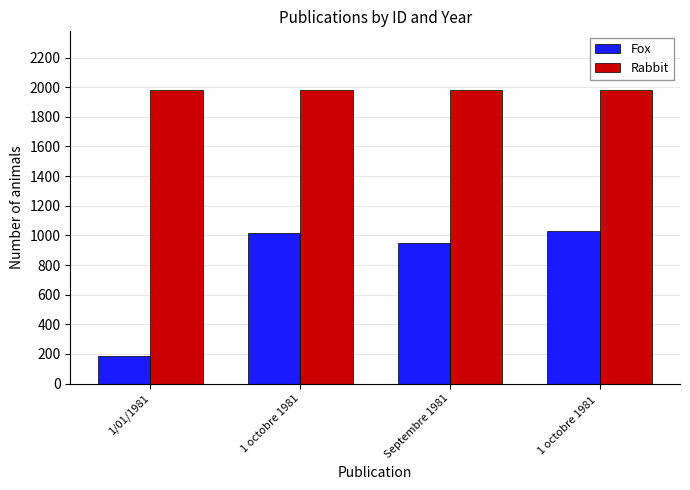

List the series in order of their overall mean, lowest first.

Fox, Rabbit